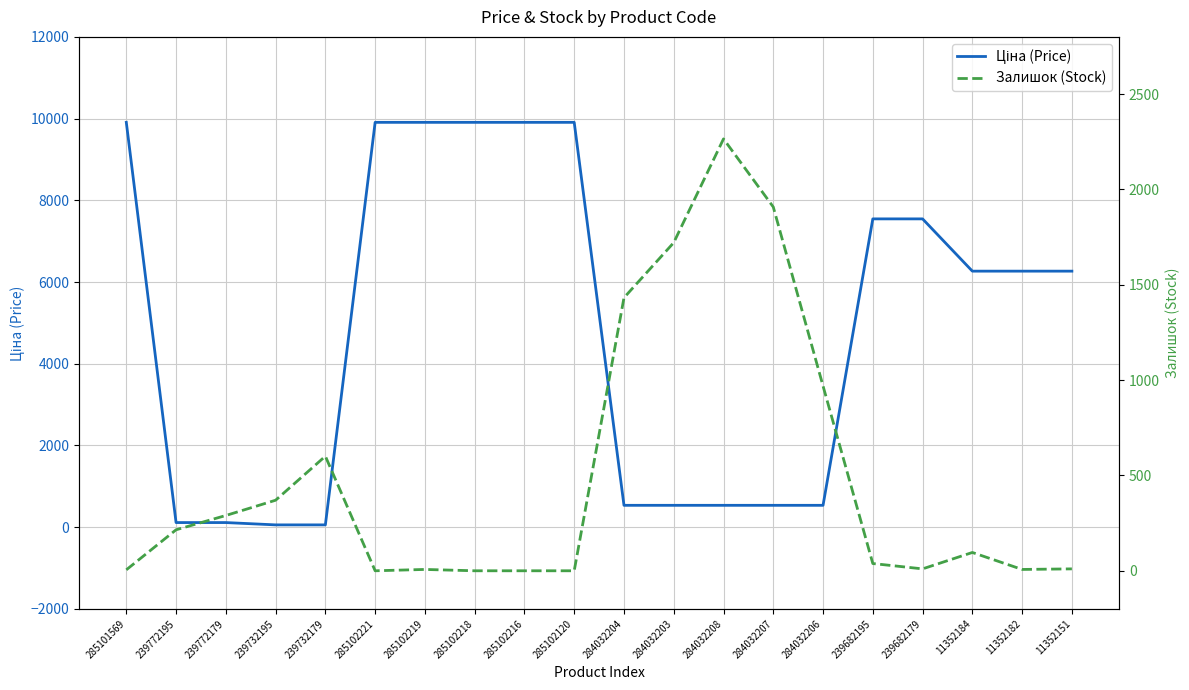

List the series in order of their peak value, lowest first.

Залишок (Stock), Ціна (Price)